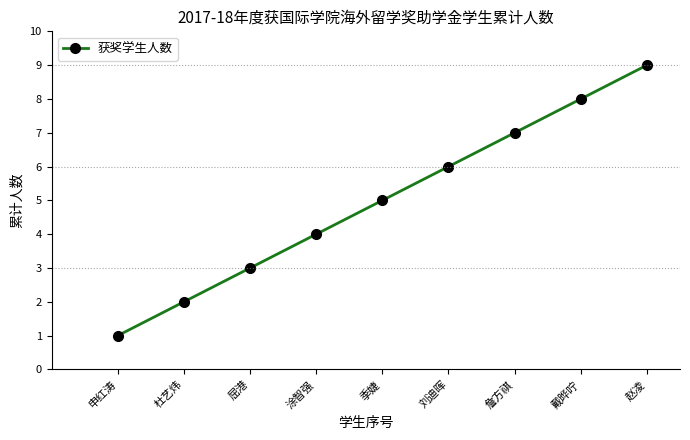

Where is the data nearest to the value 5?

季婕